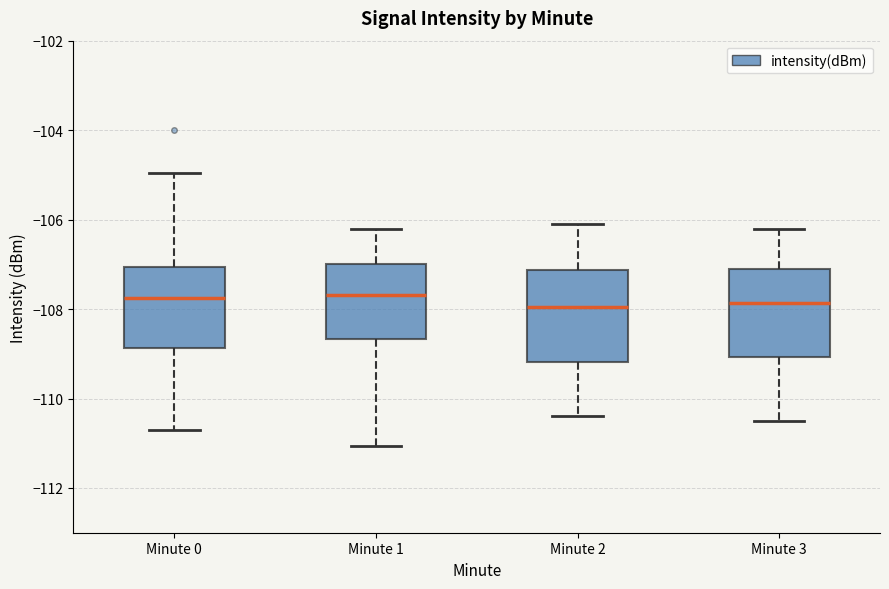

Reading left to right, read every box against the y-axis: the position of its median line, the range the box covers, and the ends of its whiskers. The values are not printed on the chart, so give them approximately, as read against the axis.

Minute 0: median -107.8, box -108.8 to -107.0, whiskers -110.6 to -105.0
Minute 1: median -107.6, box -108.6 to -107.0, whiskers -111.0 to -106.2
Minute 2: median -108.0, box -109.2 to -107.2, whiskers -110.4 to -106.0
Minute 3: median -107.8, box -109.0 to -107.2, whiskers -110.4 to -106.2